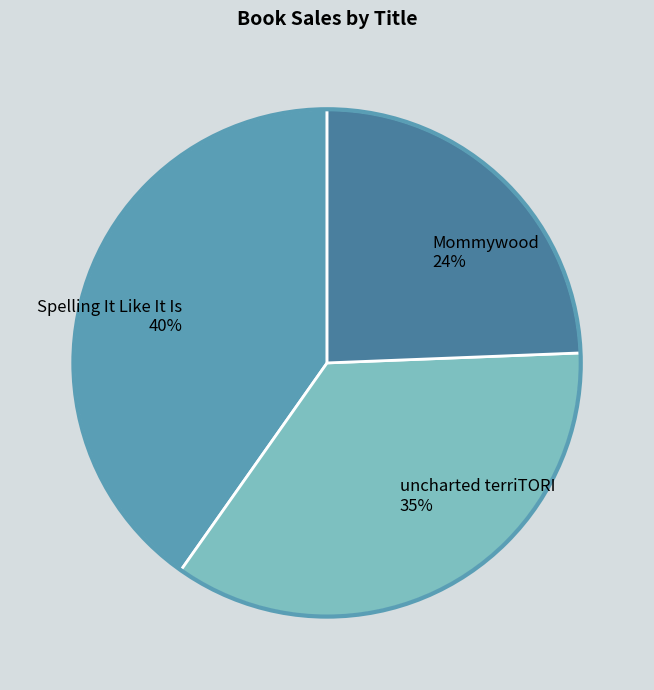

Between Mommywood and uncharted terriTORI, which is larger?

uncharted terriTORI